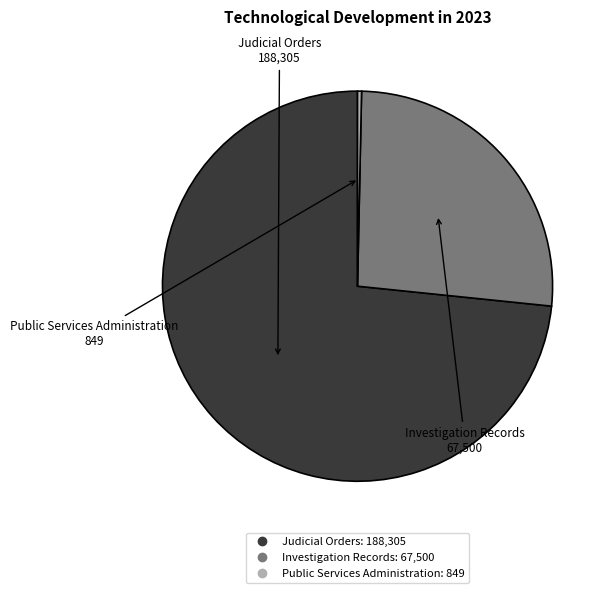

Which slice is the largest?

Judicial Orders